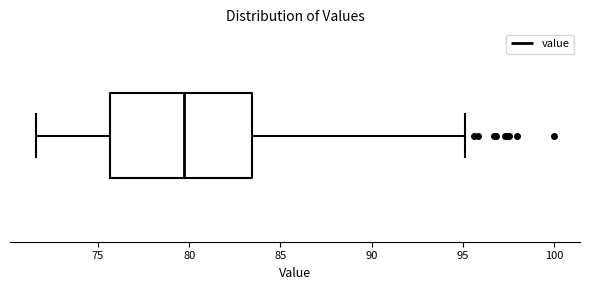

Where does the left whisker of the box end on the x-axis? The values are not printed on the chart, so give them approximately, as read against the axis.

71.5